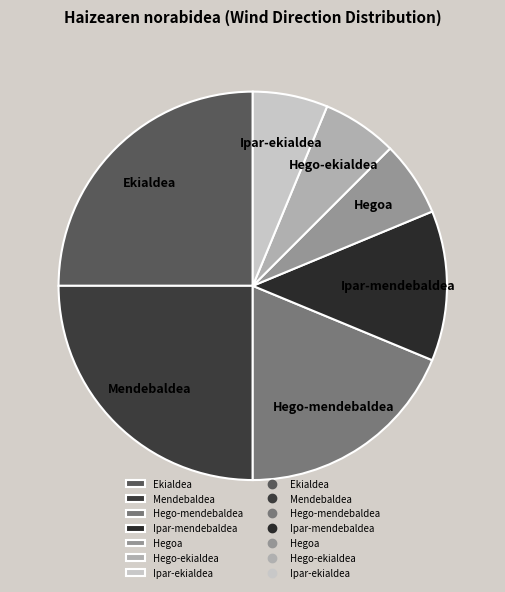

Is it true that Mendebaldea is 25% of the pie?

True